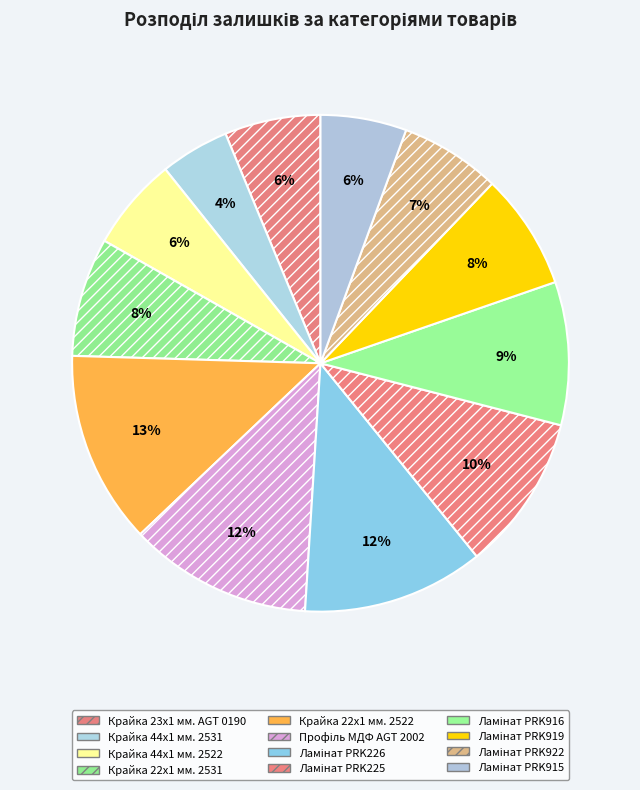

What is the total percentage of Крайка 44x1 мм. 2522 and Крайка 23x1 мм. AGT 0190?

12.3%